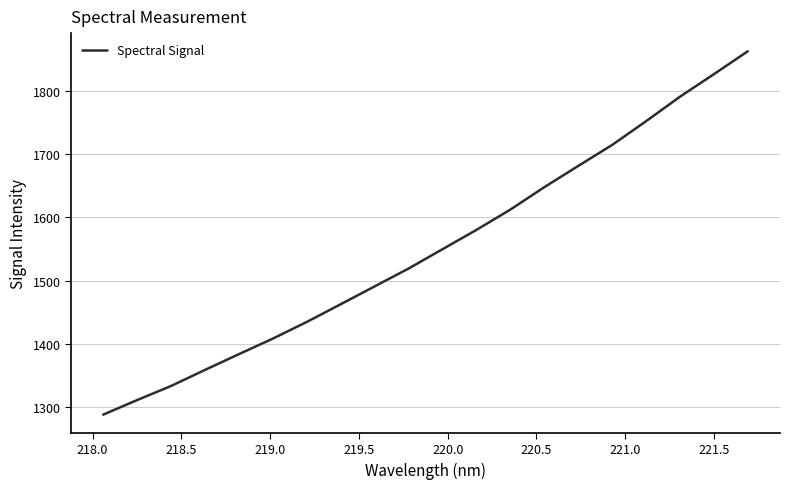

What is the difference between the maximum and minimum values?

576.2